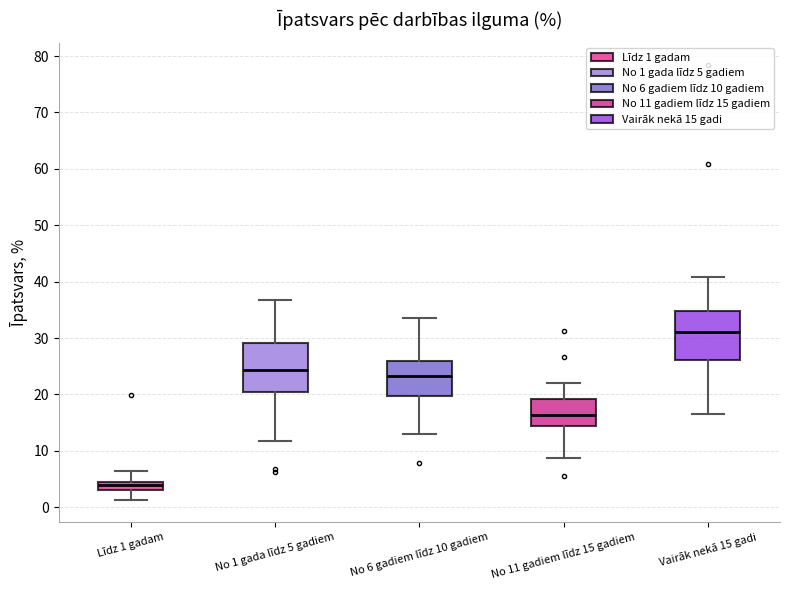

Where does the median line of the box for No 1 gada līdz 5 gadiem sit on the y-axis? The values are not printed on the chart, so give them approximately, as read against the axis.

24